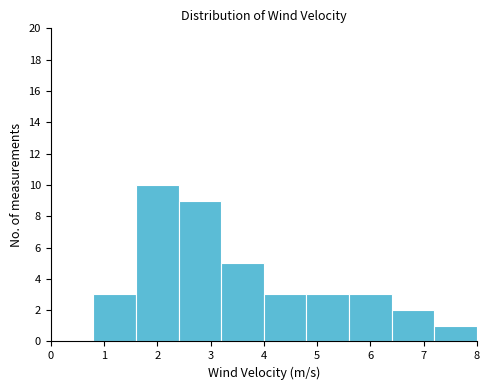

Reading left to right, list every bar in this chart as the range it spans on the x-axis followed by its height. The values are not printed on the chart, so give them approximately, as read against the axis.

0.0 to 0.8: 0
0.8 to 1.6: 3
1.6 to 2.4: 10
2.4 to 3.2: 9
3.2 to 4.0: 5
4.0 to 4.8: 3
4.8 to 5.6: 3
5.6 to 6.4: 3
6.4 to 7.2: 2
7.2 to 8.0: 1